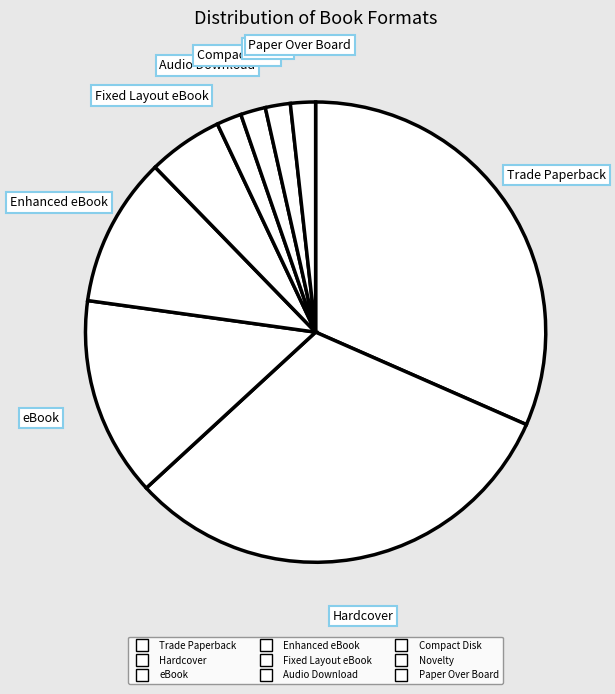

Does any single category account for the majority?

No